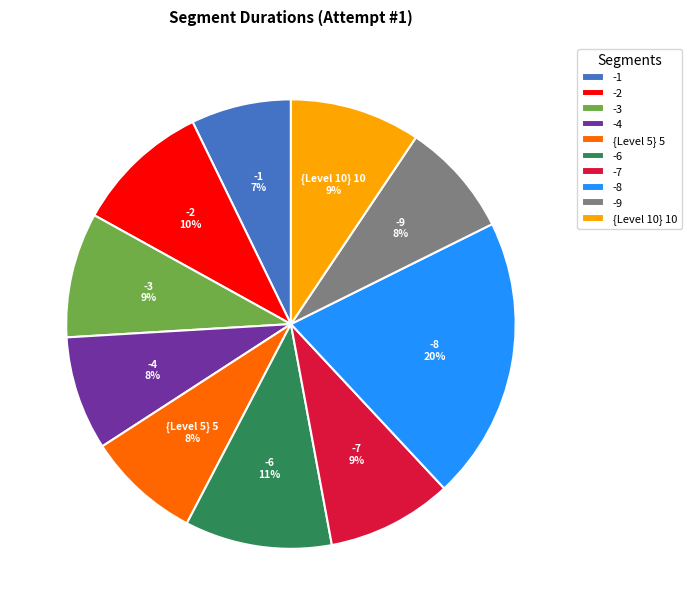

True or false: -2 accounts for 10% of the total.

True